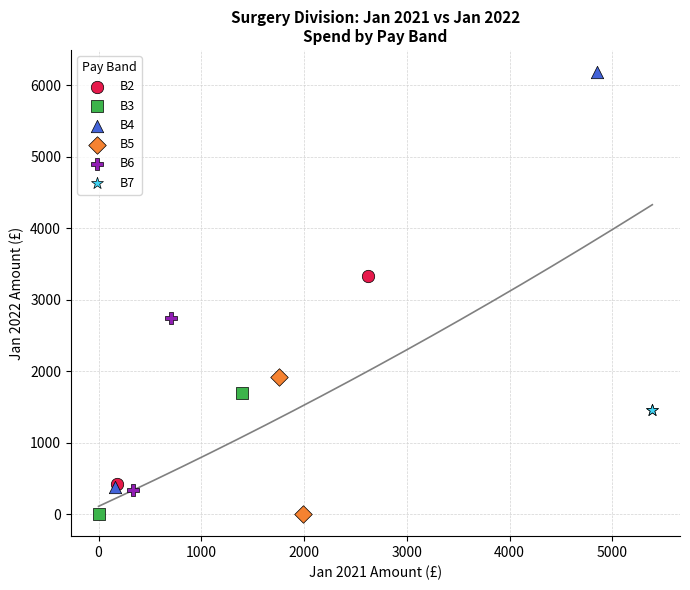

What are all the series names shown in the legend?

B2, B3, B4, B5, B6, B7